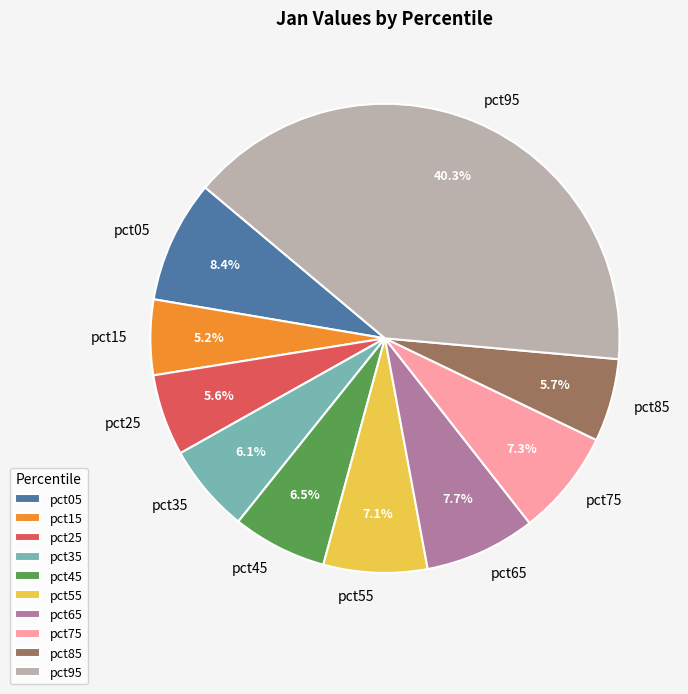

Does pct45 account for over 50% of the chart?

No